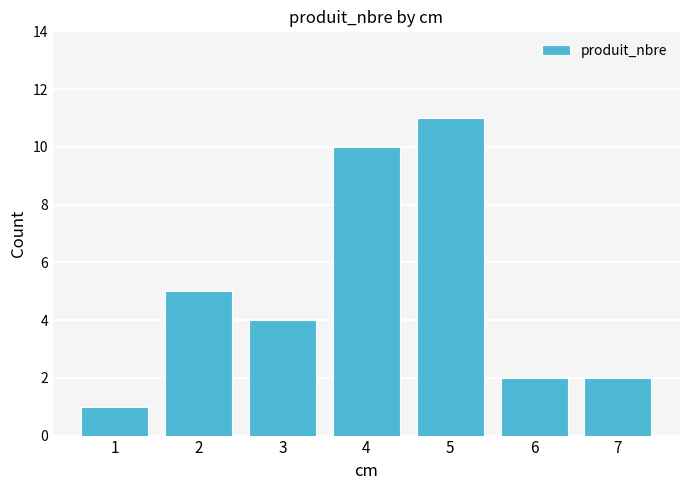

What is the smallest value displayed?

1